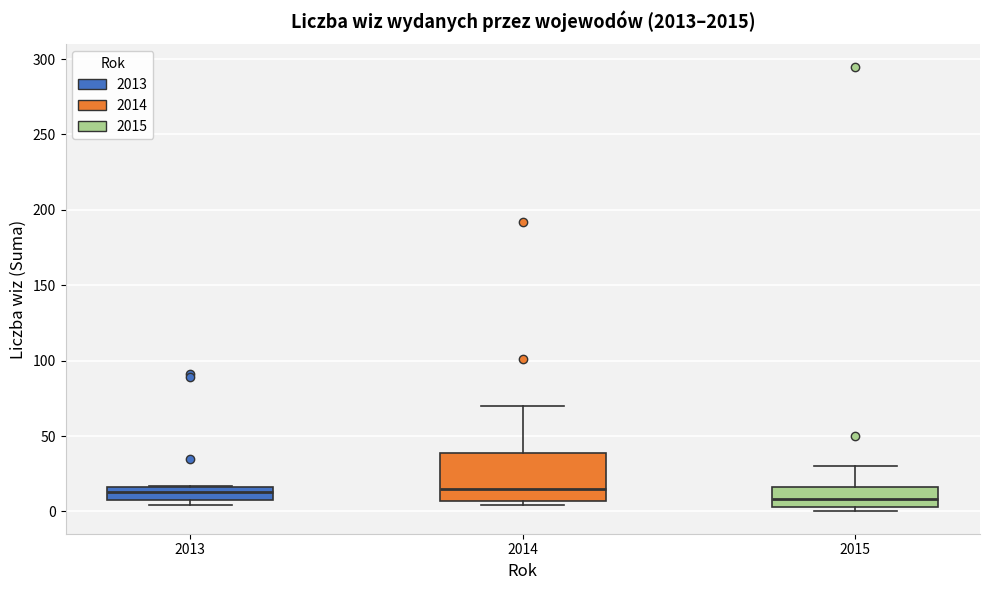

Where is the lower edge of the box at x = 2014 on the y-axis? The values are not printed on the chart, so give them approximately, as read against the axis.

5